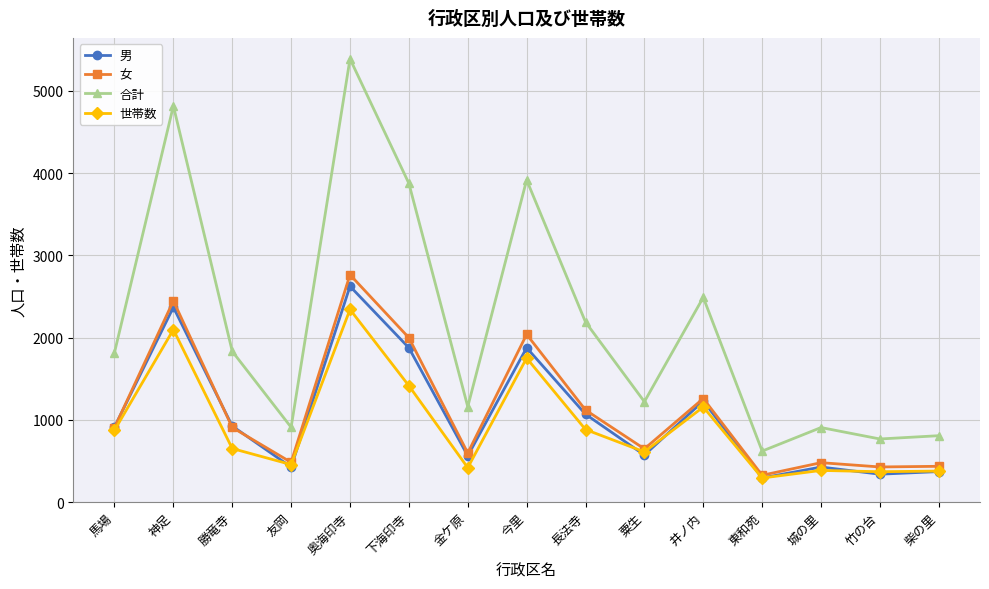

Does the chart have visible grid lines?

Yes